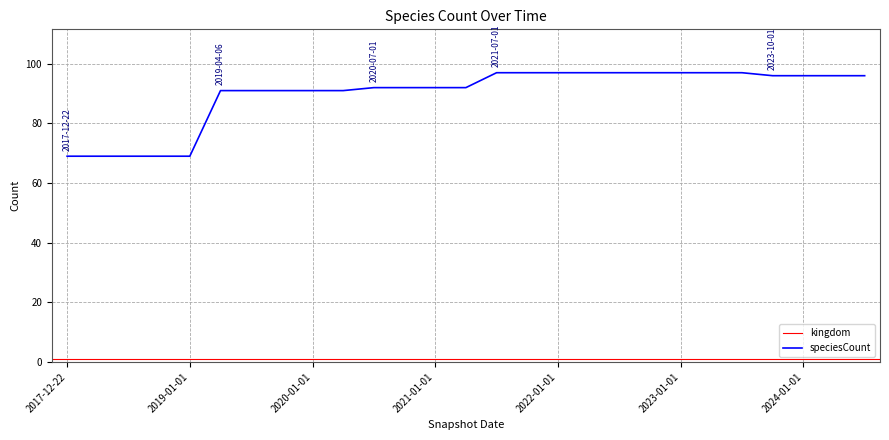

Approximately how many times larger is the value at 2019-04-06 compared to 2022-01-01?

0.9